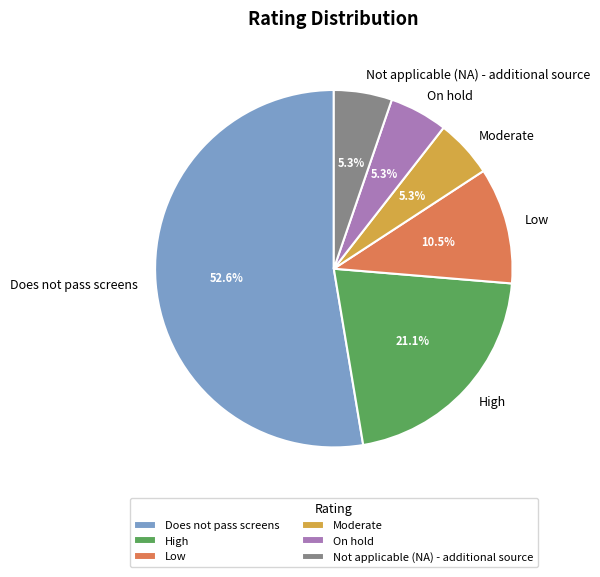

To the nearest percent, what percentage of the pie is On hold?

5%